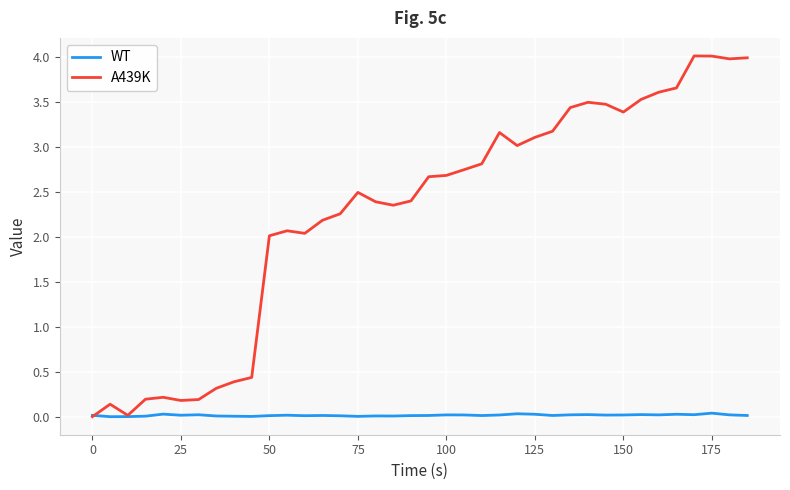

What is the highest value of the A439K series?

4.0